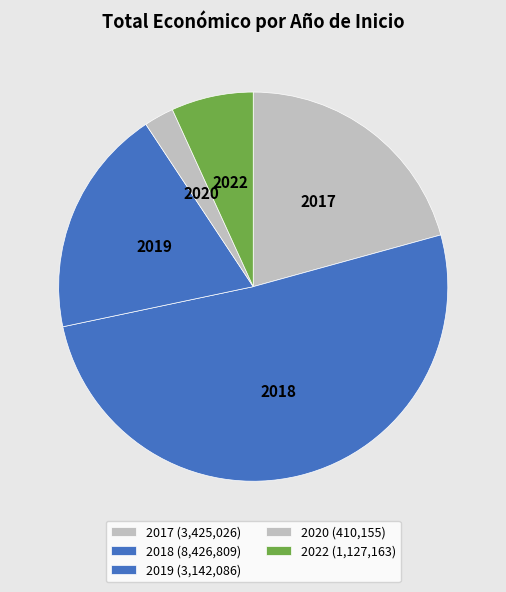

Which category has the smallest portion of the pie?

2020